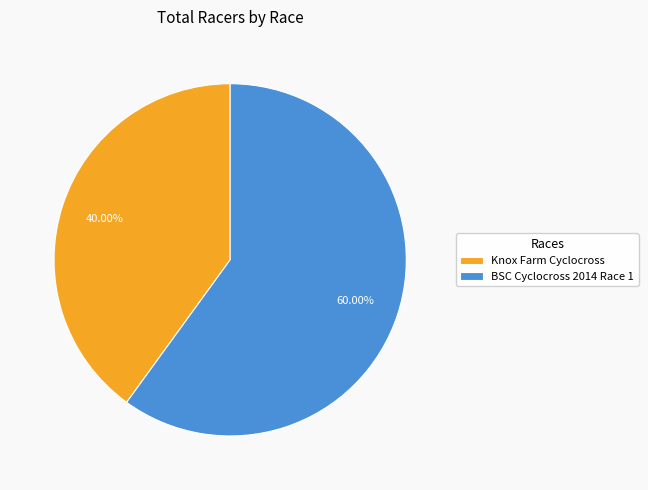

To the nearest percent, what is the difference between the Knox Farm Cyclocross and BSC Cyclocross 2014 Race 1 slice percentages?

20%